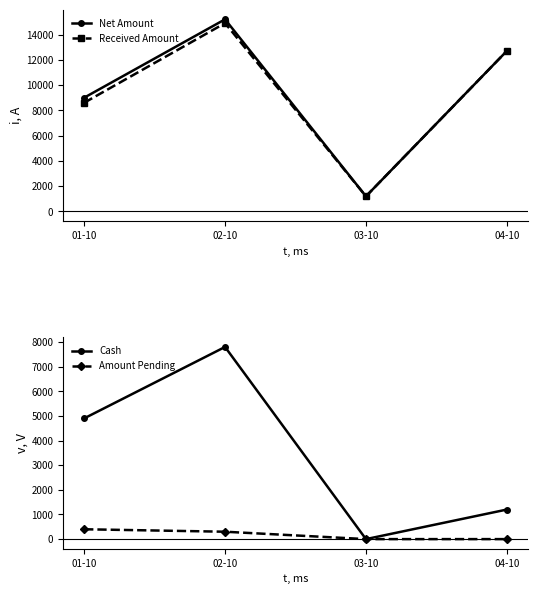

True or false: Received Amount has a value of 12700 at 04-10.

True